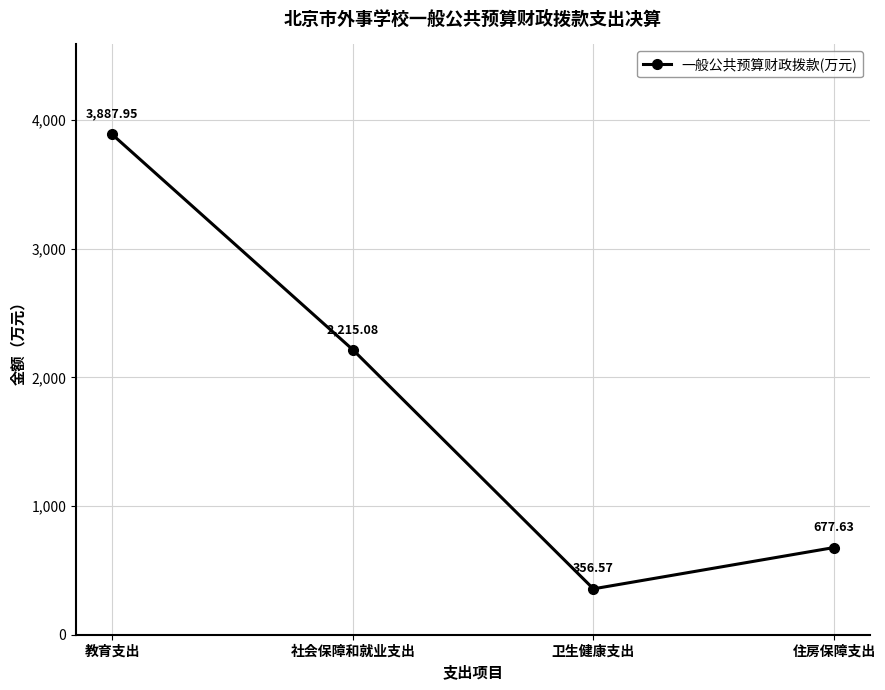

The chart shows a value of 1197.9 at 住房保障支出. True or false?

False